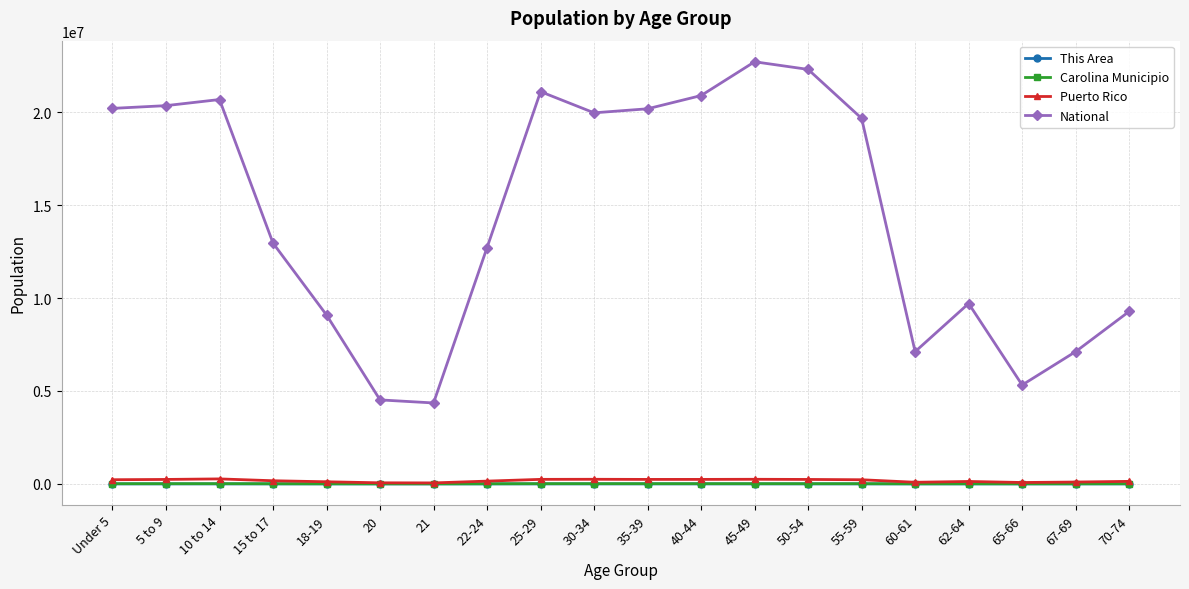

True or false: National and This Area cross at least once.

False